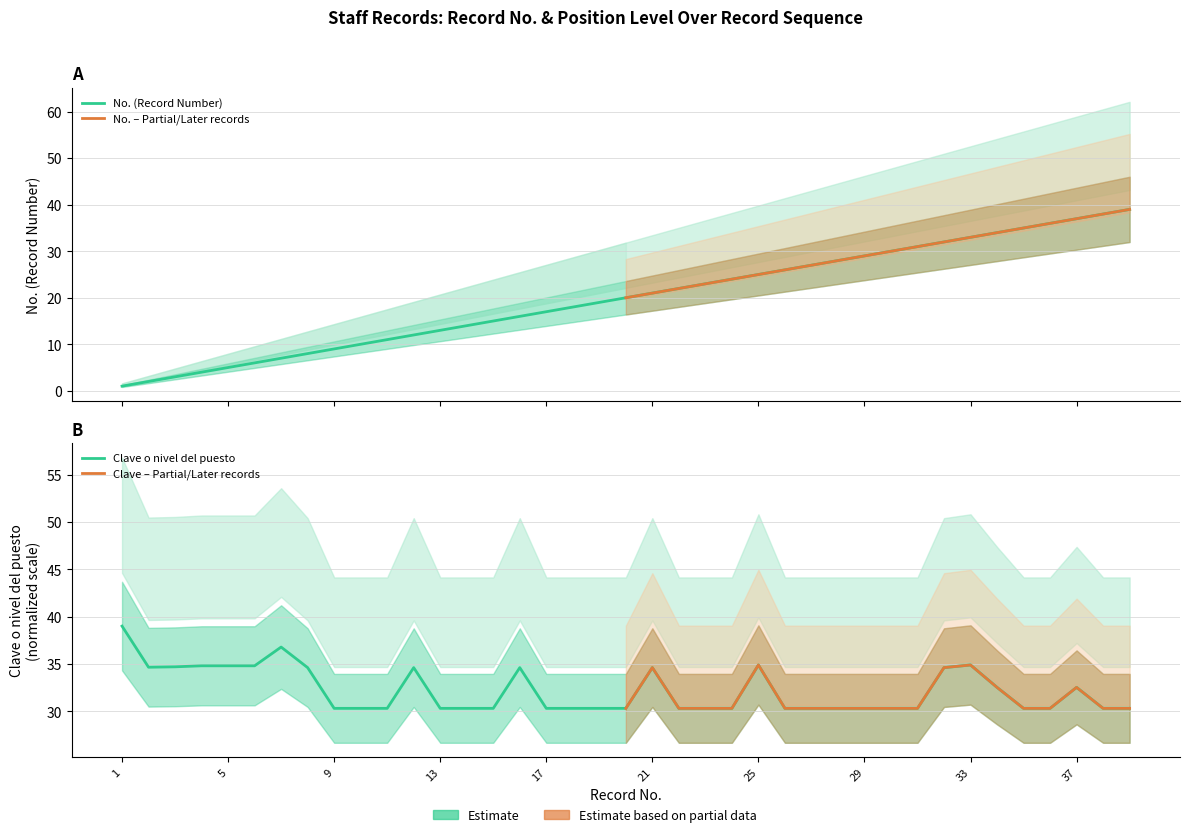

True or false: No. and Clave o nivel del puesto intersect in this chart.

True